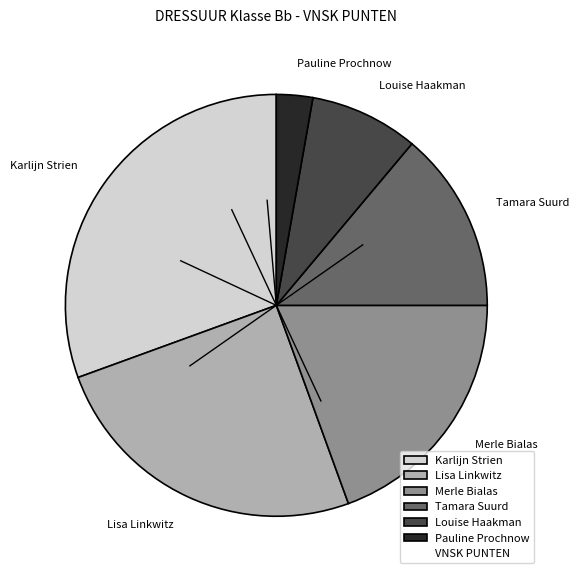

Is it true that Louise Haakman is 8% of the pie?

True